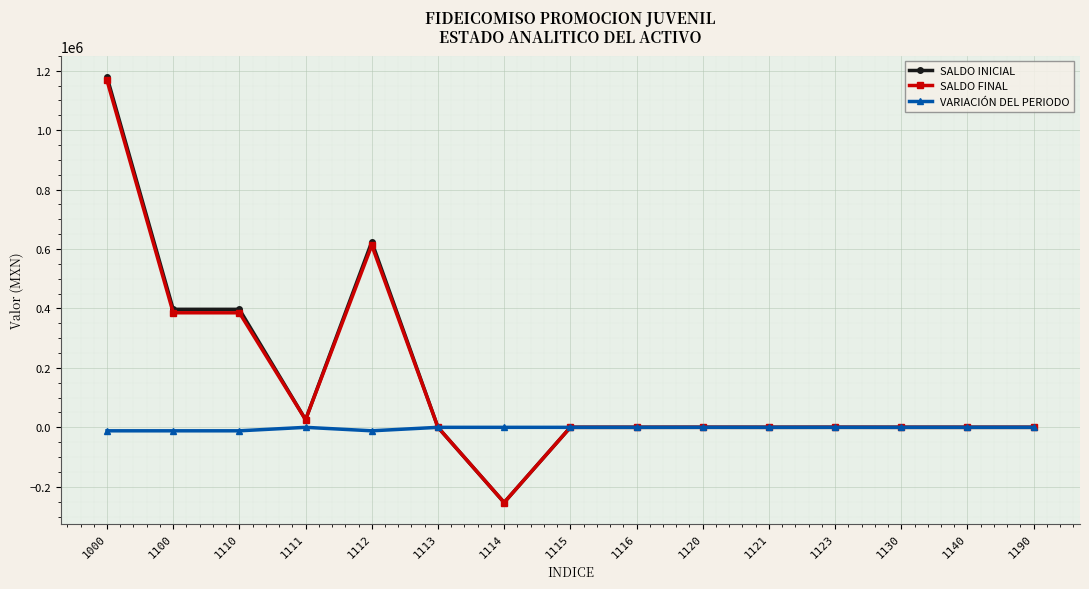

What is the value of the SALDO INICIAL point at the 1st from the left?

1178520.2